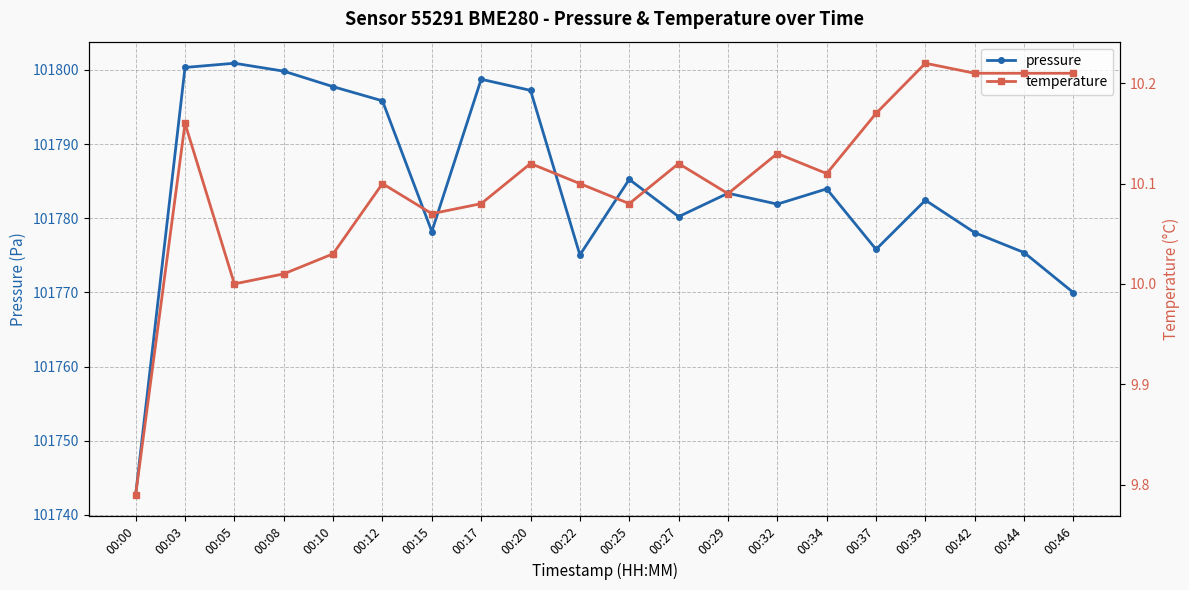

What is the difference between the highest and lowest values at 00:34?

101773.9